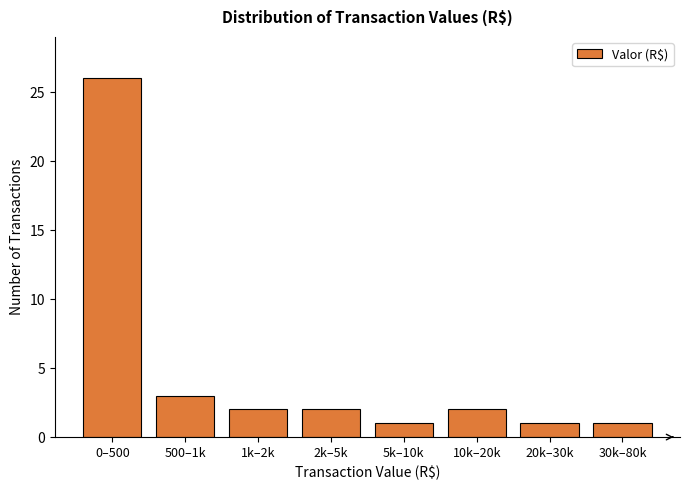

Reading right to left, what are all the values shown in this chart?

1	1	2	1	2	2	3	26